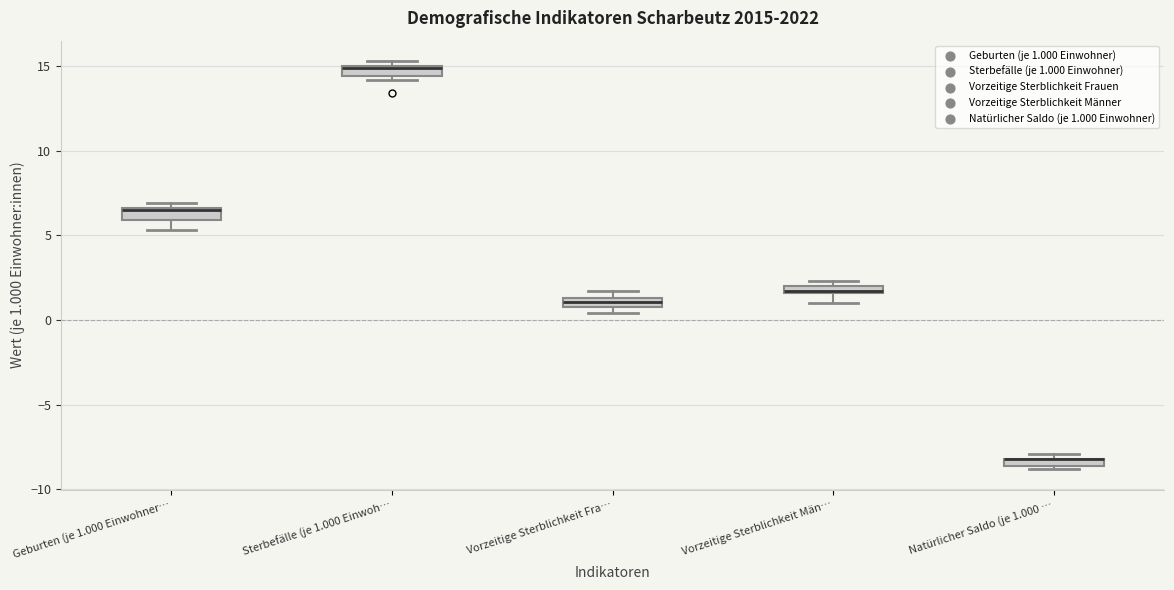

Where is the lower edge of the box for Natürlicher Saldo (je 1.000 … on the y-axis? The values are not printed on the chart, so give them approximately, as read against the axis.

-8.5